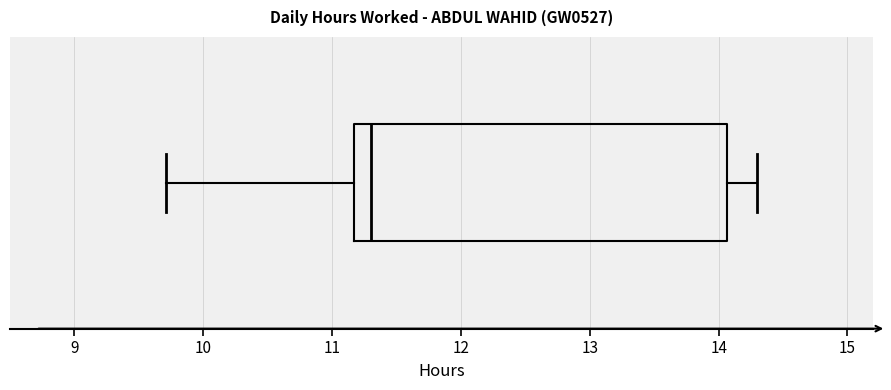

Where does the median line of the box sit on the x-axis? The values are not printed on the chart, so give them approximately, as read against the axis.

11.3